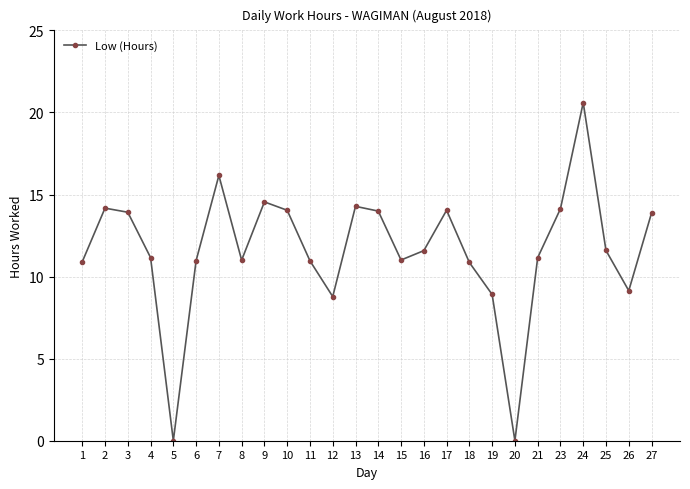

Count the number of categories in the chart.

26